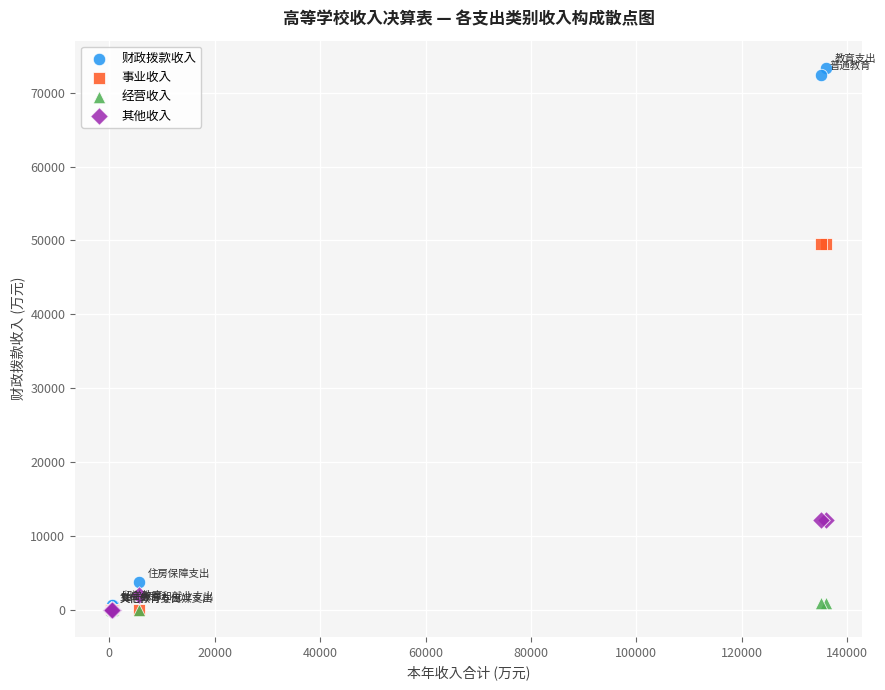

What are all the series names shown in the legend?

财政拨款收入, 事业收入, 经营收入, 其他收入